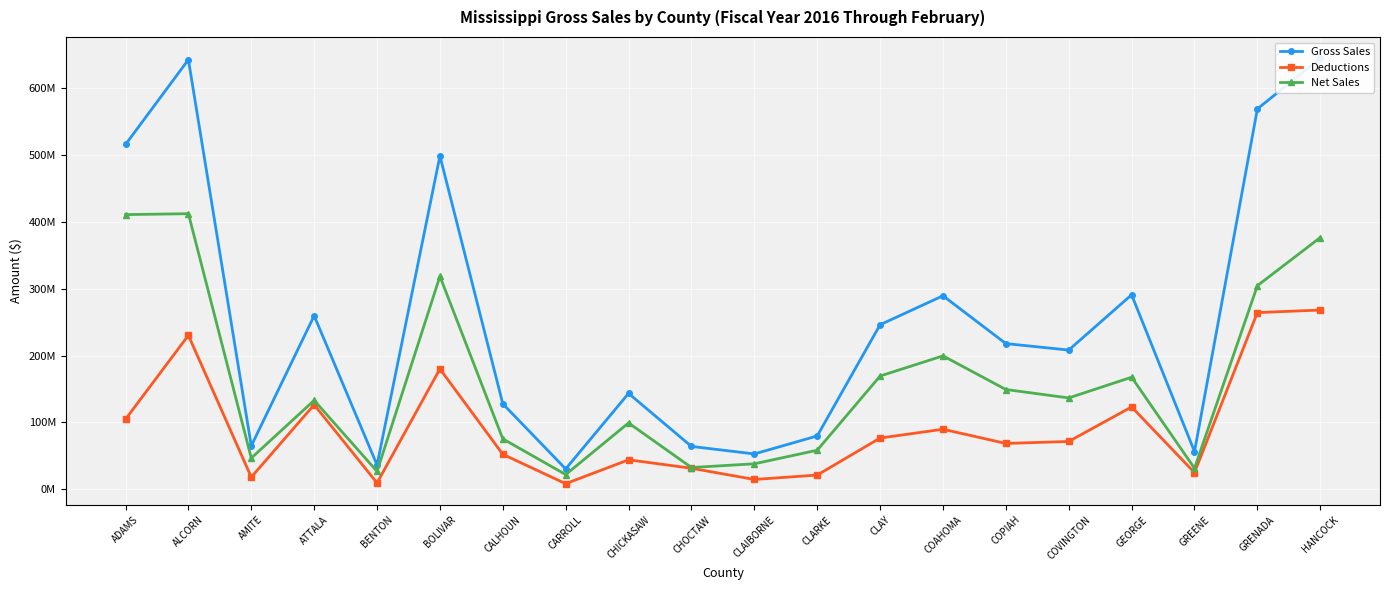

Which series changed the most between BOLIVAR and CHOCTAW?

Gross Sales